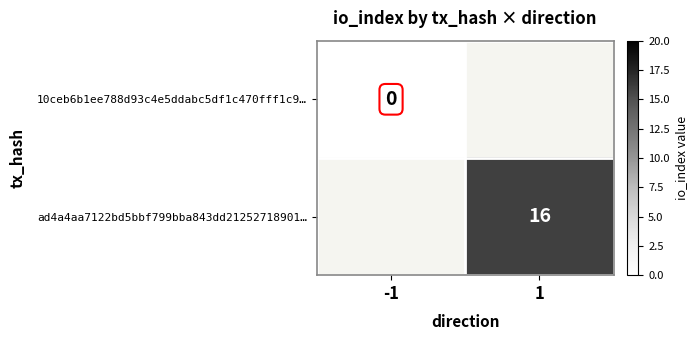

What is the greatest value displayed?

16.0